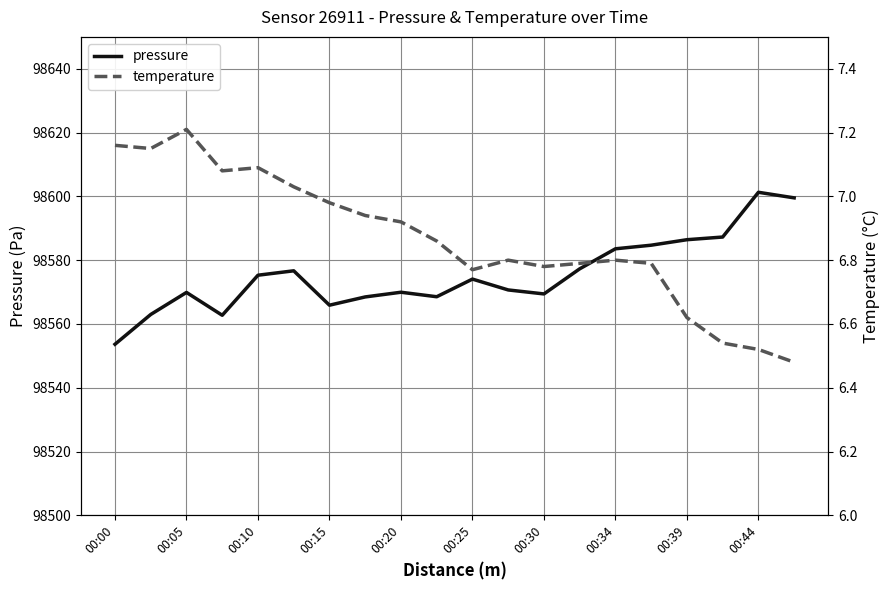

What is the minimum value for pressure?

98553.6